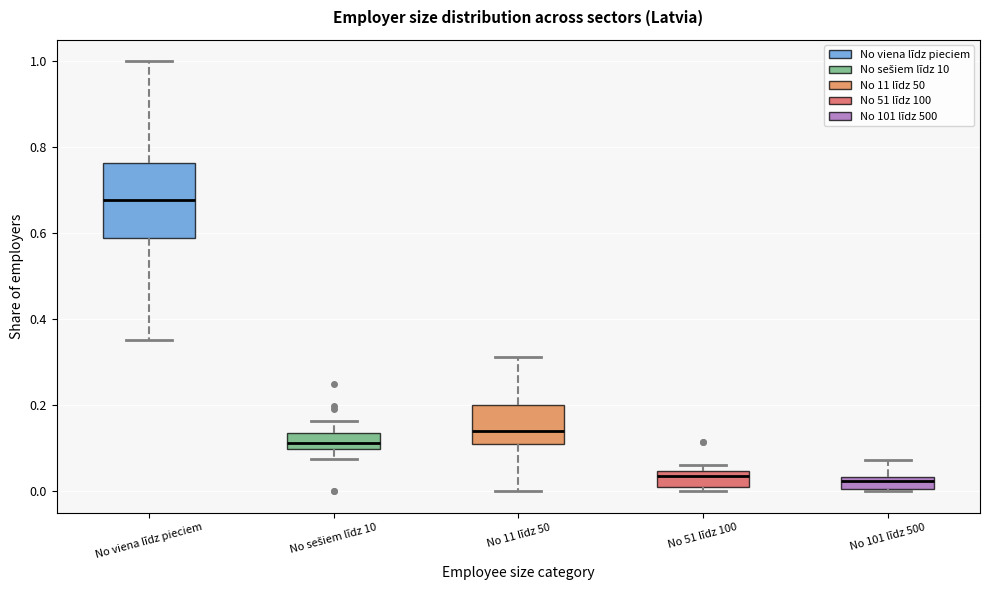

Where does the upper whisker of the box for No 101 līdz 500 end on the y-axis? The values are not printed on the chart, so give them approximately, as read against the axis.

0.08